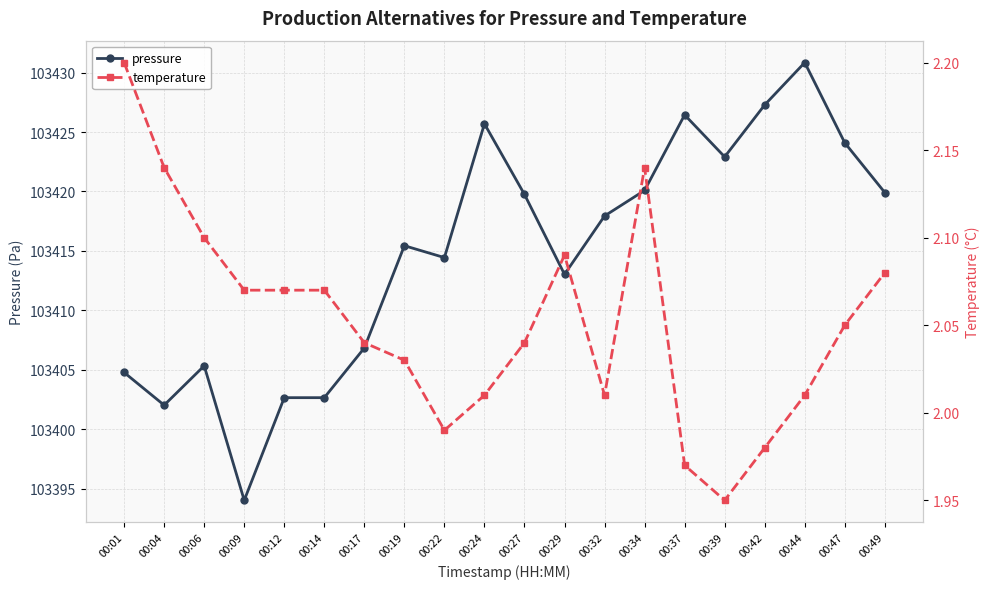

At which label does pressure reach its peak?

00:44